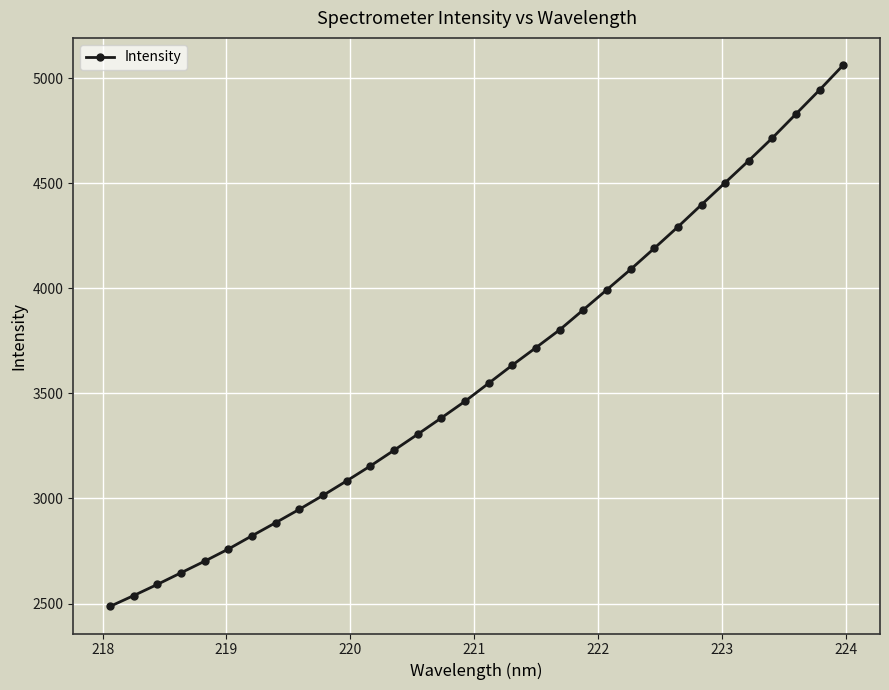

What is the difference between the maximum and minimum values?

2575.7